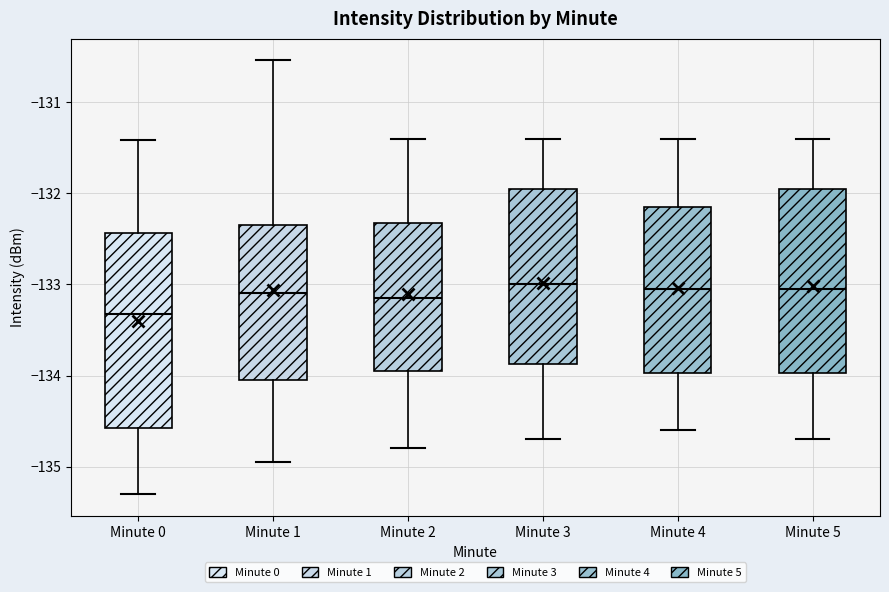

Reading left to right, transcribe this box plot: for each box, give where its median line is, the range the box spans, and where its two whiskers end, as read against the y-axis. The values are not printed on the chart, so give them approximately, as read against the axis.

Minute 0: median -133.3, box -134.6 to -132.4, whiskers -135.3 to -131.4
Minute 1: median -133.1, box -134.0 to -132.3, whiskers -134.9 to -130.5
Minute 2: median -133.1, box -133.9 to -132.3, whiskers -134.8 to -131.4
Minute 3: median -133.0, box -133.9 to -131.9, whiskers -134.7 to -131.4
Minute 4: median -133.0, box -134.0 to -132.1, whiskers -134.6 to -131.4
Minute 5: median -133.0, box -134.0 to -131.9, whiskers -134.7 to -131.4